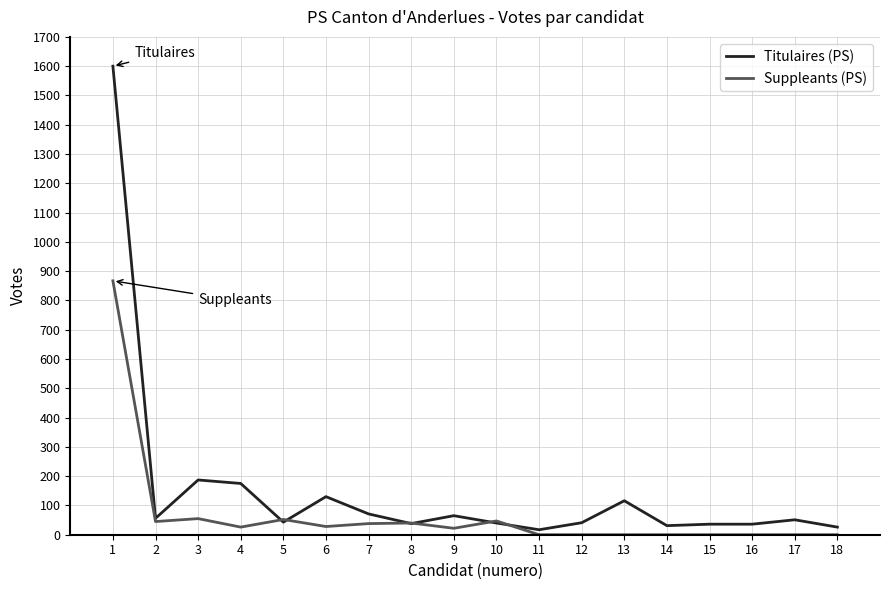

List the series in order of their peak value, lowest first.

Suppleants (PS), Titulaires (PS)